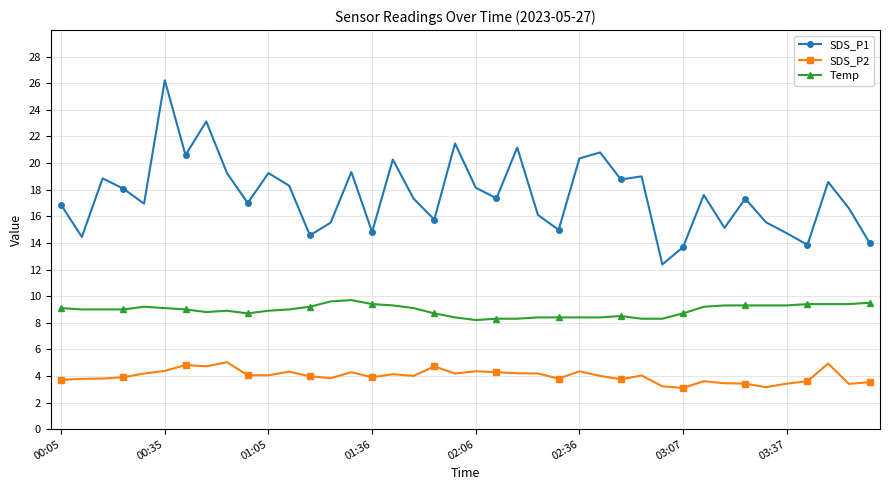

Does the chart display data point markers on the line(s)?

Yes